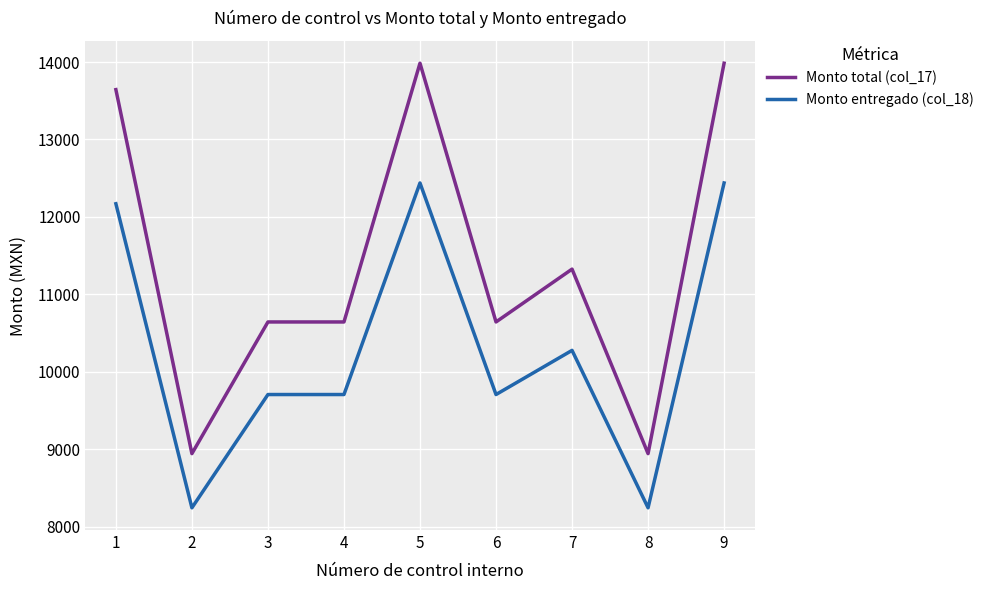

True or false: Monto entregado (col_18) and Monto total (col_17) intersect in this chart.

False